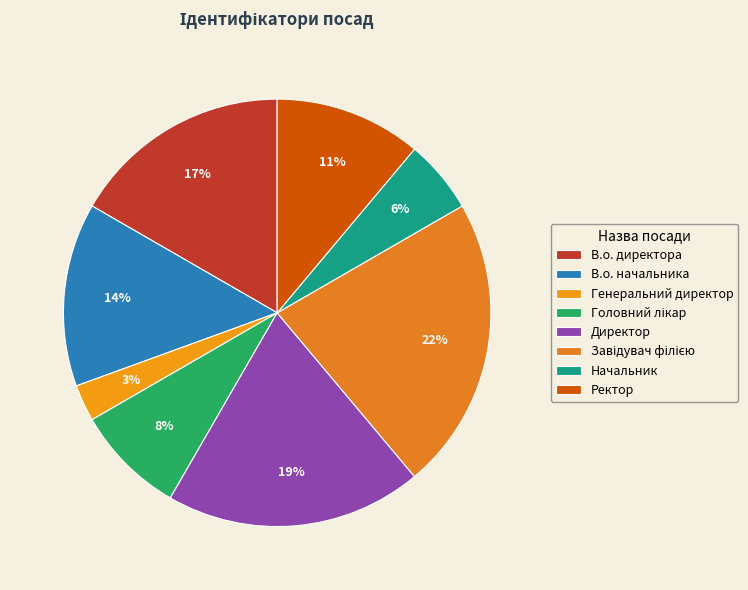

Approximately how many times larger is the value at Ректор compared to В.о. директора?

0.7